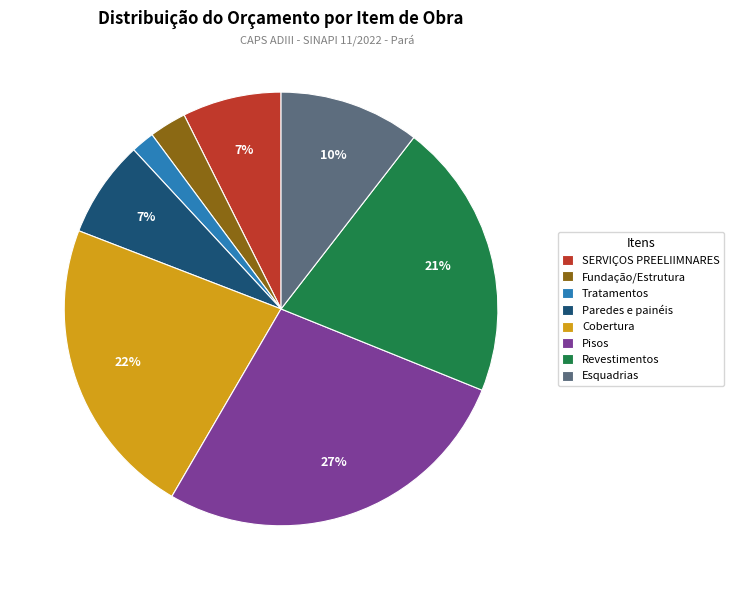

Which category has the biggest portion of the pie?

Pisos